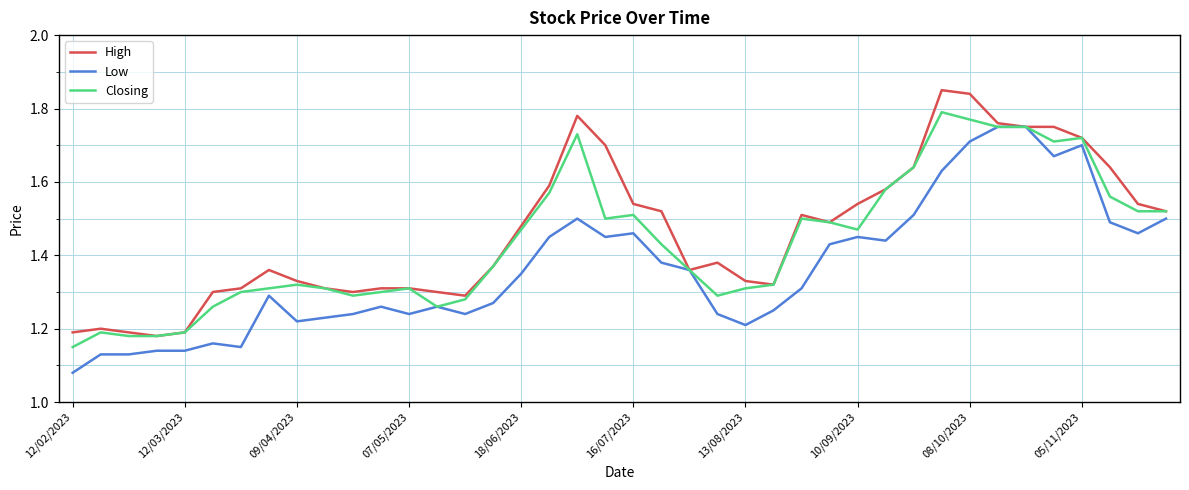

Rank the series by their maximum value, from lowest to highest.

Low, Closing, High